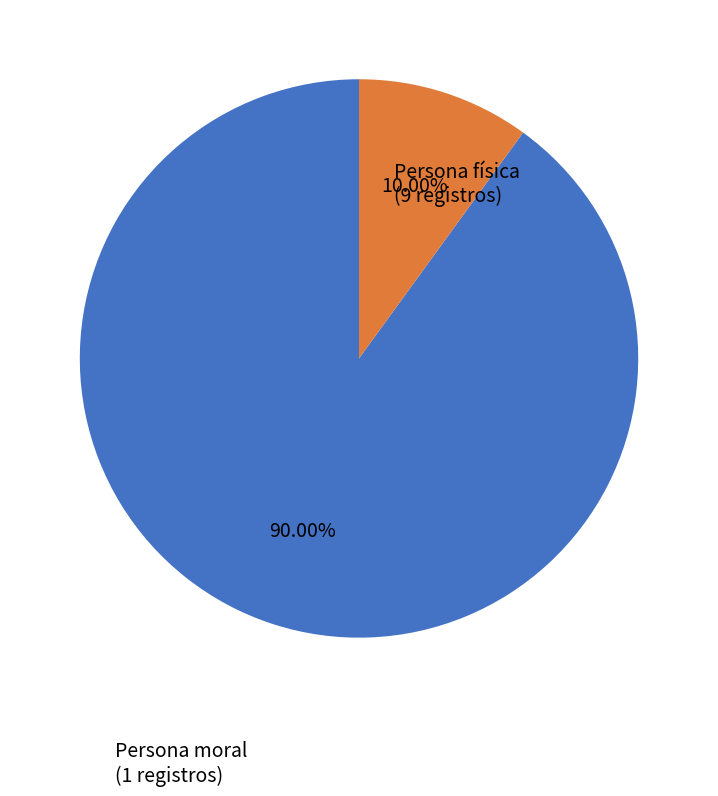

What percentage is NOT represented by Persona moral?

90.0%